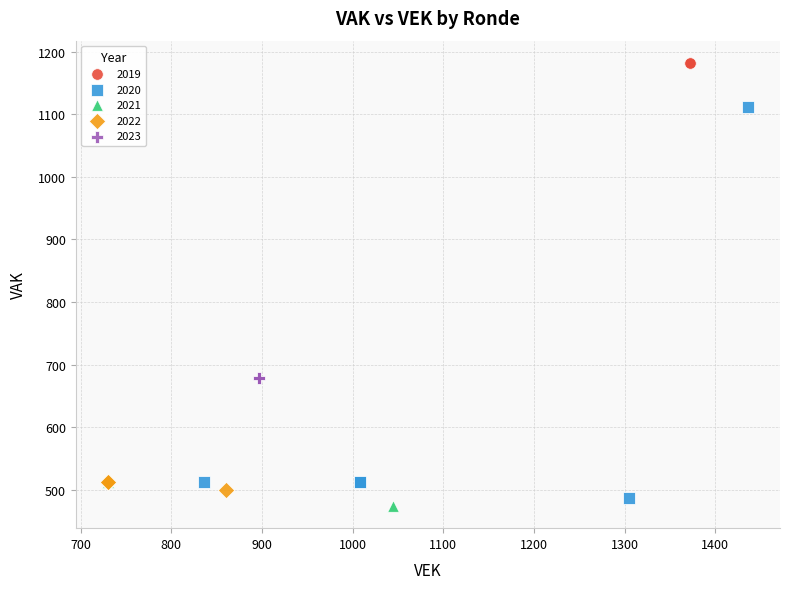

Which series contains the lowest Y value?

2021